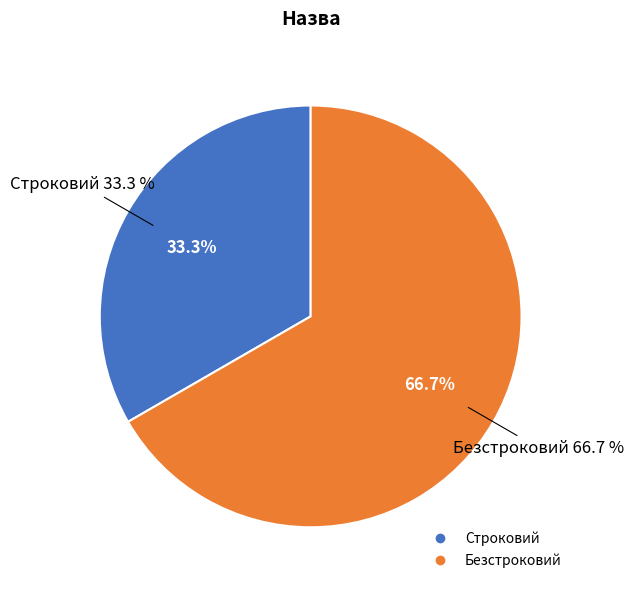

Which has a higher value, Строковий or Безстроковий?

Безстроковий